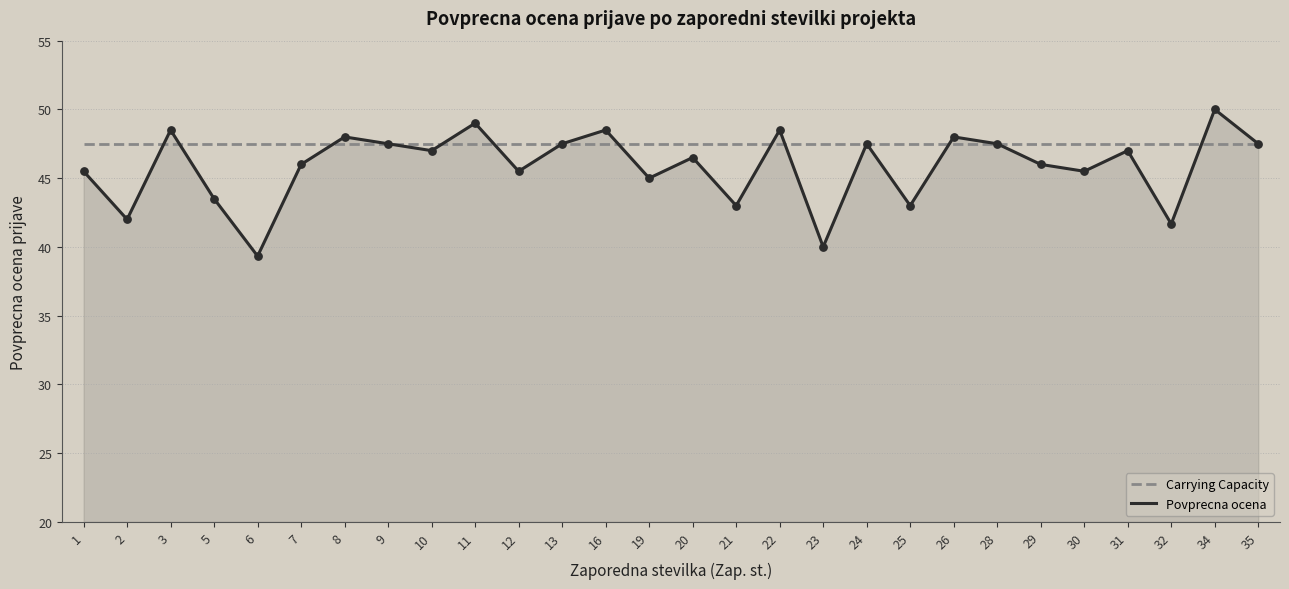

What are all the series names shown in the legend?

Carrying Capacity, Povprecna ocena